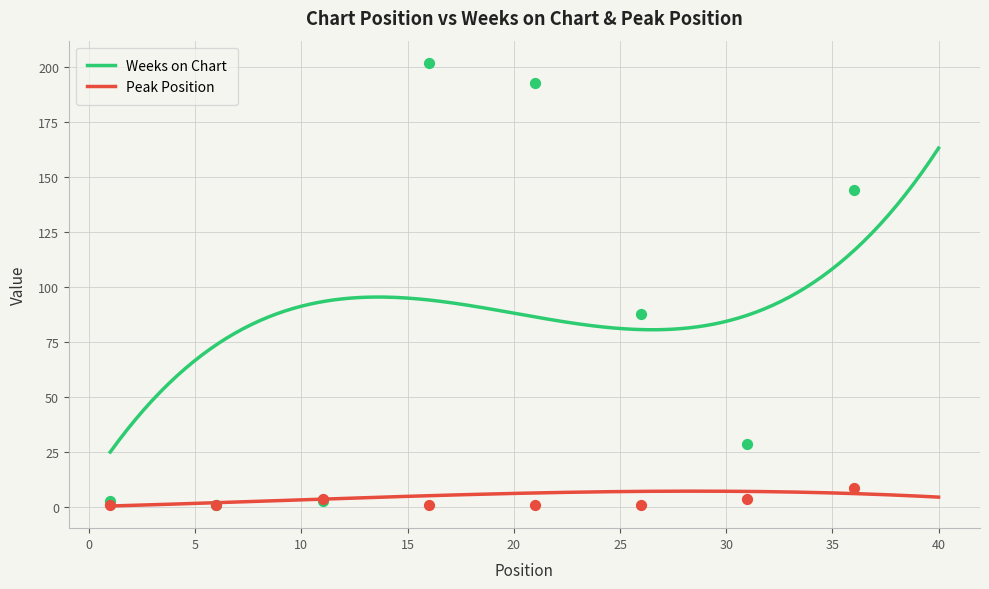

Which series contains the highest Y value?

Weeks on Chart